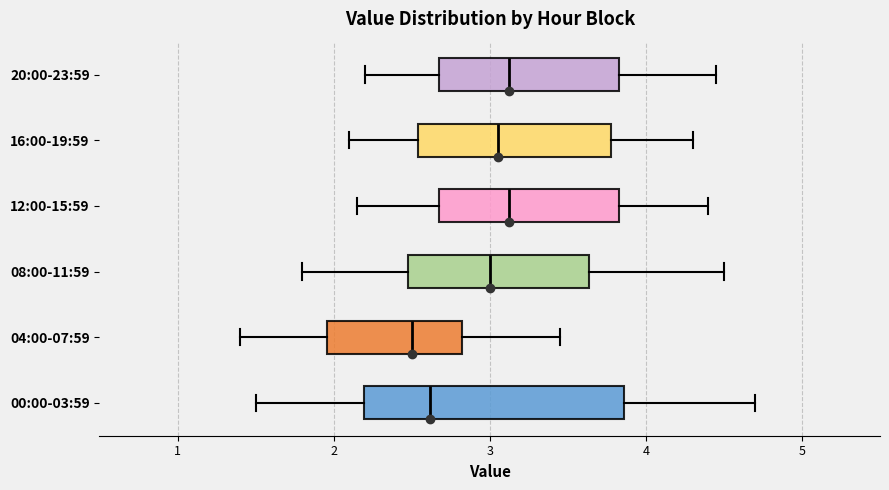

Where is the left edge of the box for 12:00-15:59 on the x-axis? The values are not printed on the chart, so give them approximately, as read against the axis.

2.7